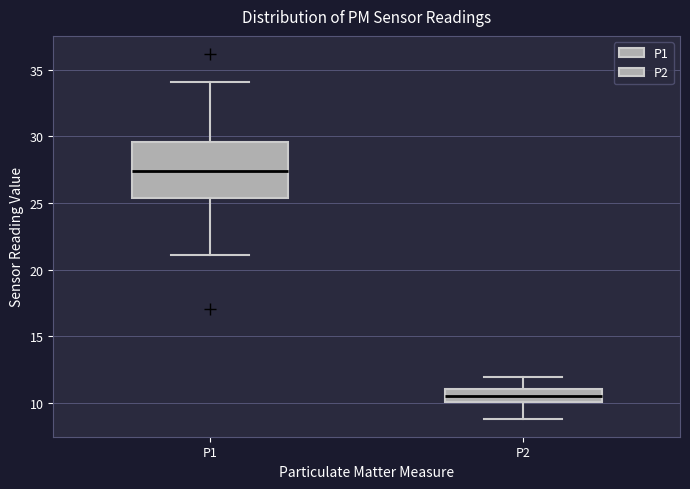

Which box has the lowest median line?

P2